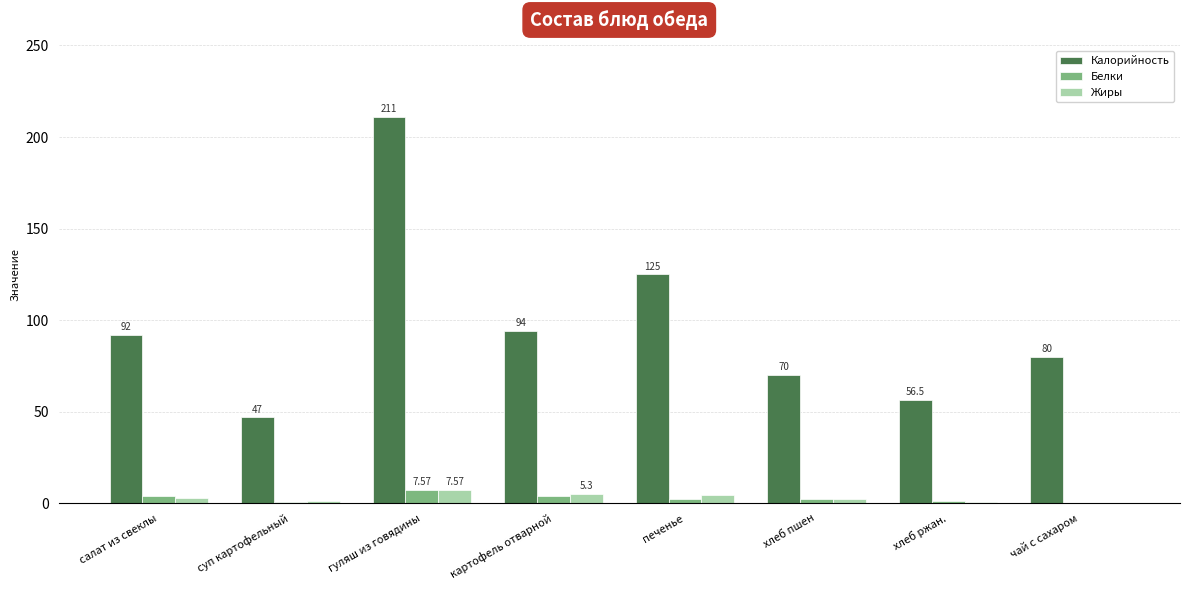

At which label is Калорийность closest to 129?

печенье